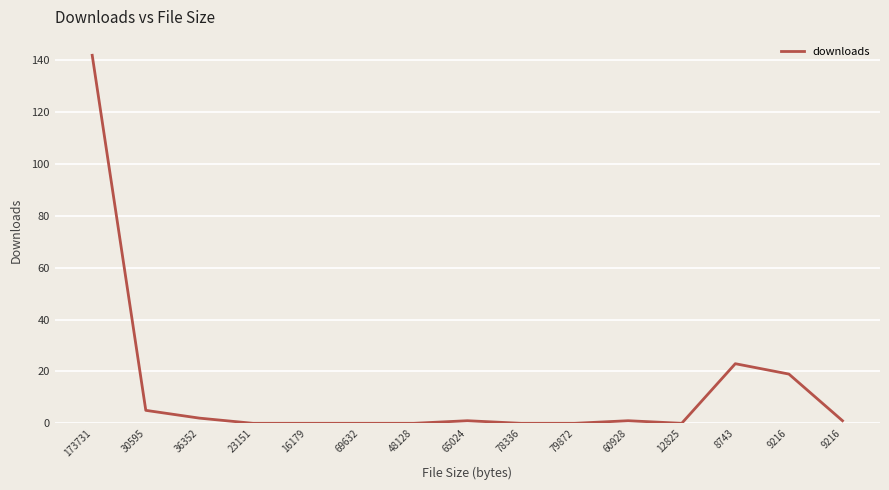

How many lines are shown in the chart?

1